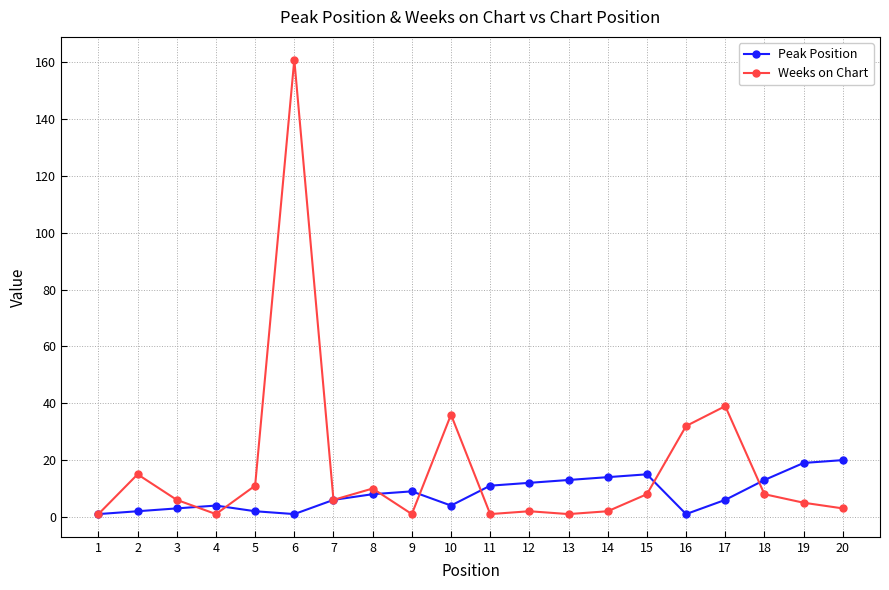

True or false: Peak Position and Weeks on Chart cross at least once.

True